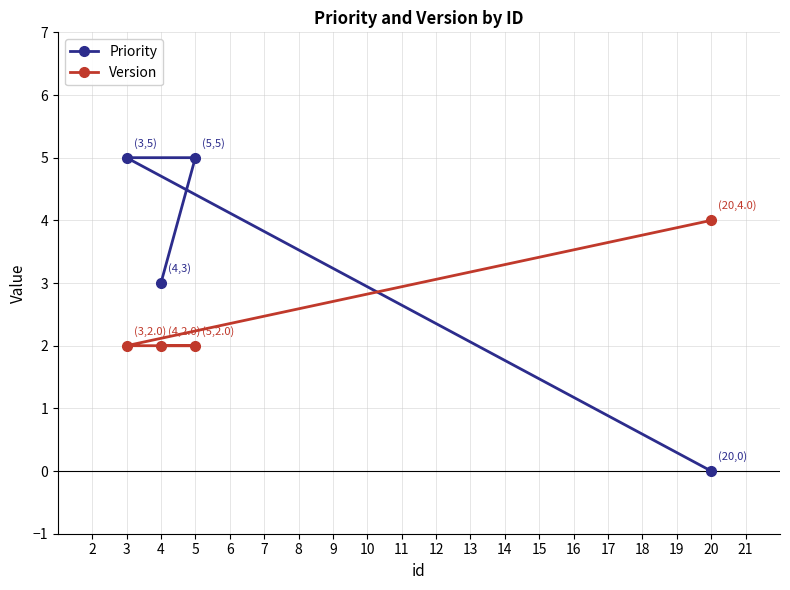

List the series in order of their peak value, lowest first.

Version, Priority